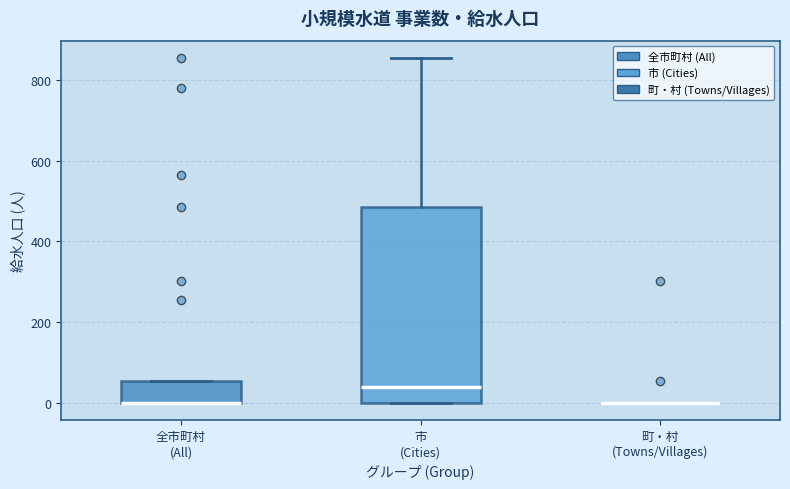

Reading left to right, read every box against the y-axis: the position of its median line, the range the box covers, and the ends of its whiskers. The values are not printed on the chart, so give them approximately, as read against the axis.

全市町村 (All): median 0 (drawn on the box's lower edge), box 0 to 60, whiskers 0 to 60
市 (Cities): median 40, box 0 to 480, whiskers 0 to 860
町・村 (Towns/Villages): box collapsed to a line at 0, whiskers 0 to 0